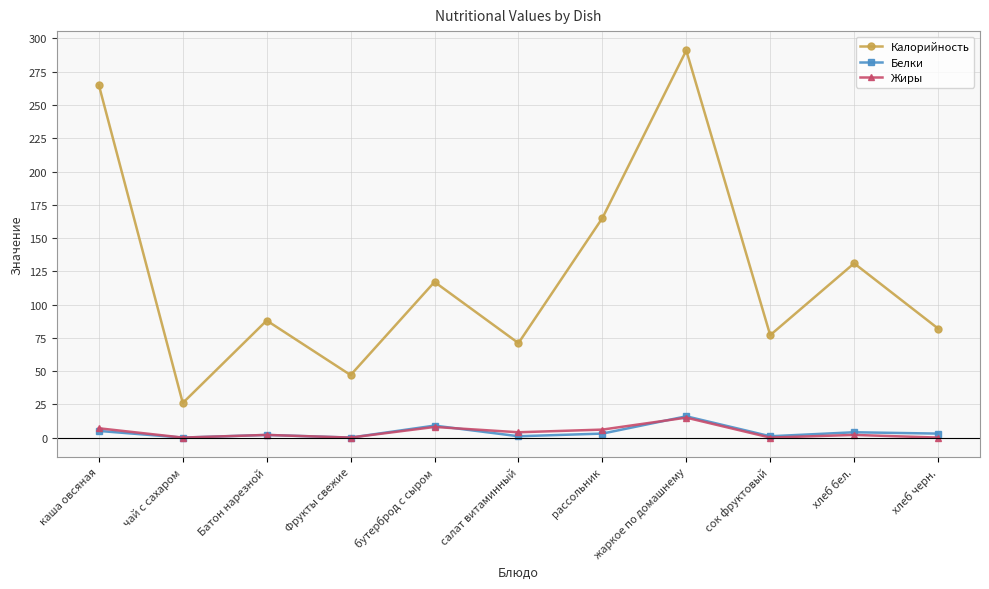

At how many categories does at least one series exceed 108?

5